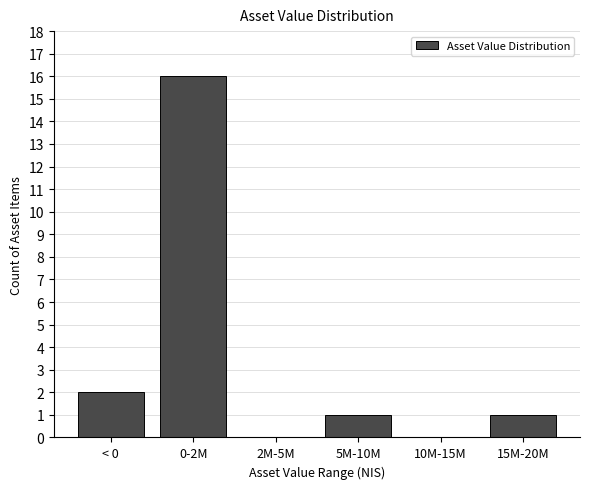

Reading left to right, extract all data points from this chart.

< 0=2	0-2M=16	2M-5M=0	5M-10M=1	10M-15M=0	15M-20M=1